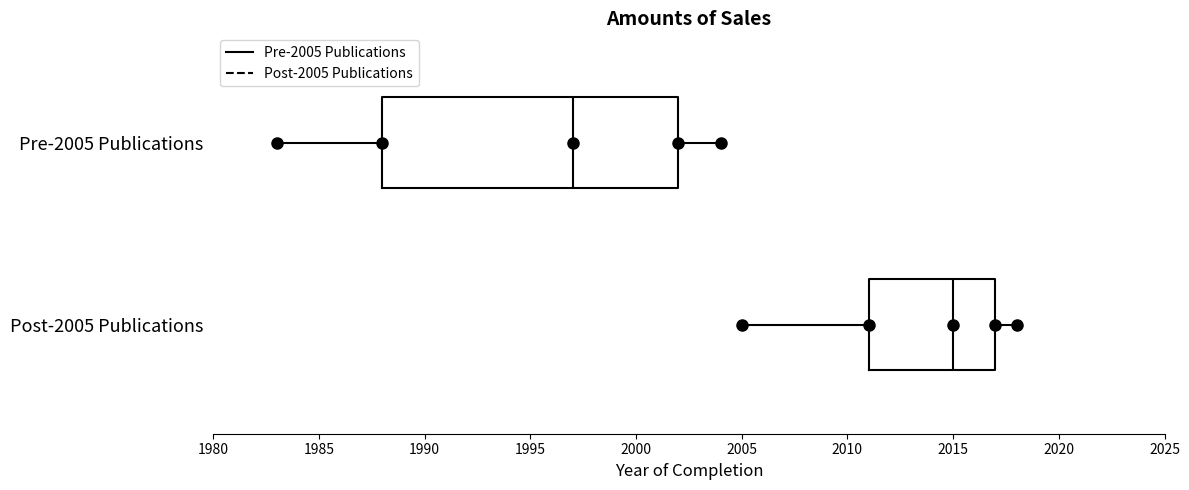

Which box is the widest, from its left edge to its right edge?

Pre-2005 Publications